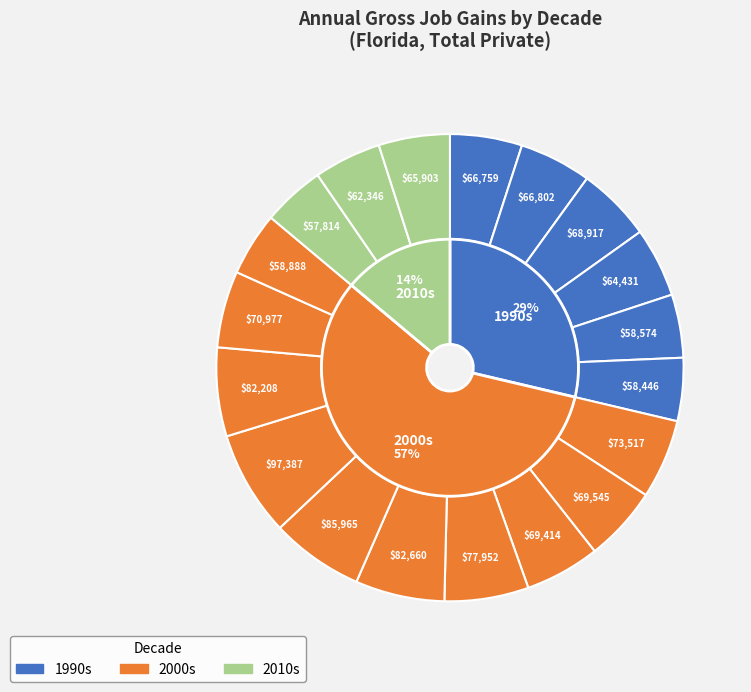

How many slices are in this pie chart?

19